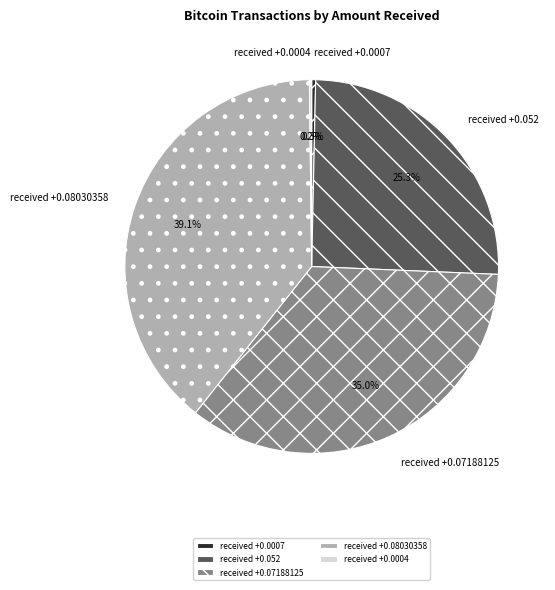

What is the largest slice in the pie chart?

received +0.08030358